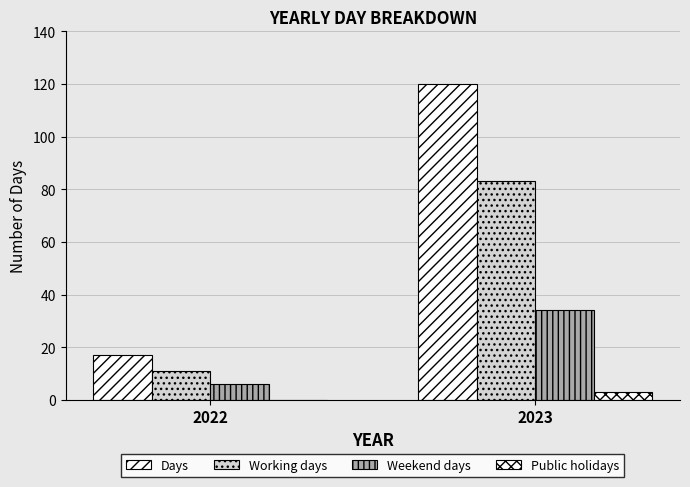

What is the sum of the Days values at 2023 and 2022?

137